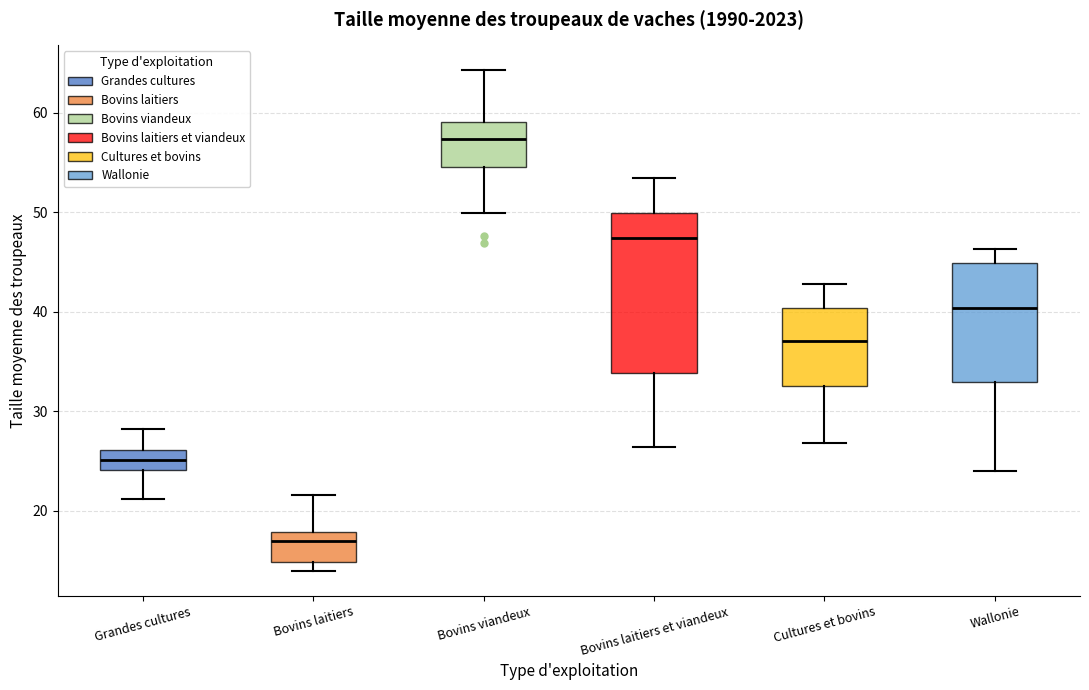

Reading left to right, transcribe this box plot: for each box, give where its median line is, the range the box spans, and where its two whiskers end, as read against the y-axis. The values are not printed on the chart, so give them approximately, as read against the axis.

Grandes cultures: median 25, box 24 to 26, whiskers 21 to 28
Bovins laitiers: median 17, box 15 to 18, whiskers 14 to 22
Bovins viandeux: median 57, box 55 to 59, whiskers 50 to 64
Bovins laitiers et viandeux: median 47, box 34 to 50, whiskers 26 to 53
Cultures et bovins: median 37, box 33 to 40, whiskers 27 to 43
Wallonie: median 40, box 33 to 45, whiskers 24 to 46